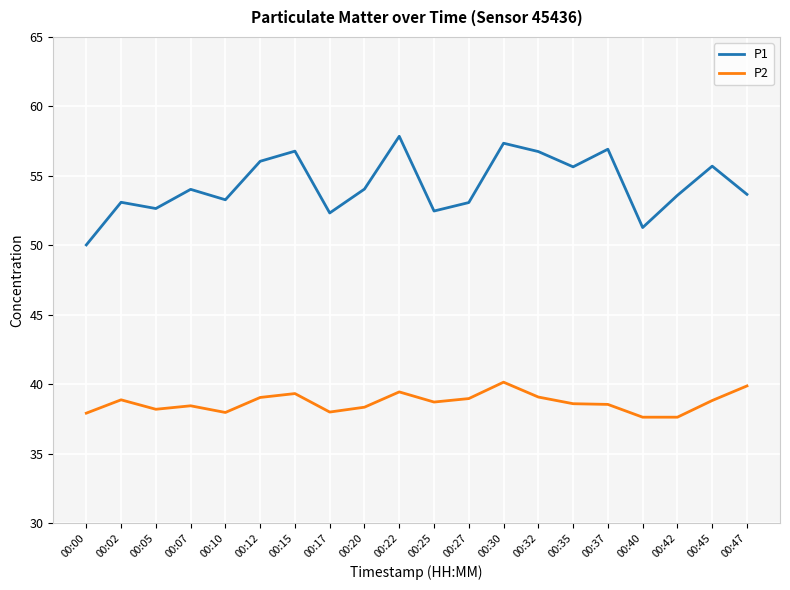

What are all the series names shown in the legend?

P1, P2